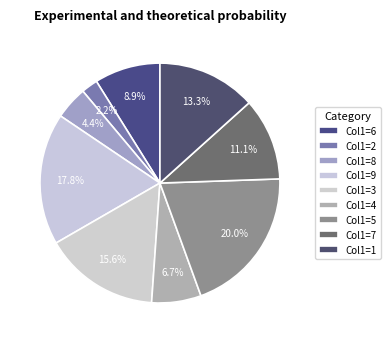

Which slice is the largest?

5